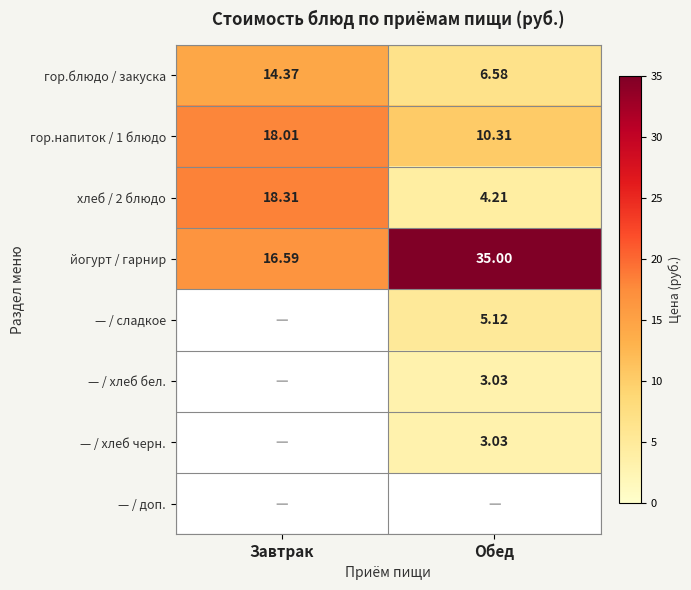

List the labels in order of гор.напиток / 1 блюдо value, smallest first.

Обед, Завтрак